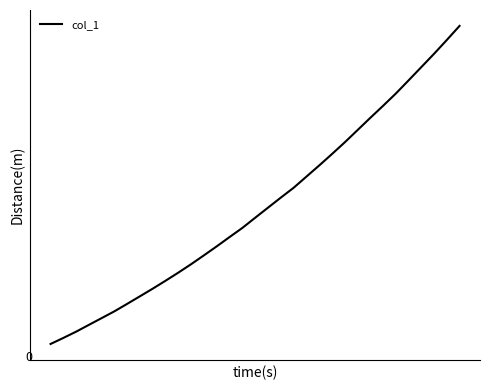

Reading right to left, what are all the values shown in this chart?

2903.0	2840.1	2778.6	2719.1	2659.9	2601.2	2546.4	2492.8	2438.2	2383.8	2331.6	2280.7	2231.1	2181.4	2137.8	2093.1	2048.3	2003.1	1962.4	1921.2	1881.1	1841.8	1804.2	1768.0	1732.8	1698.8	1665.0	1631.7	1601.3	1571.1	1540.8	1512.8	1485.8